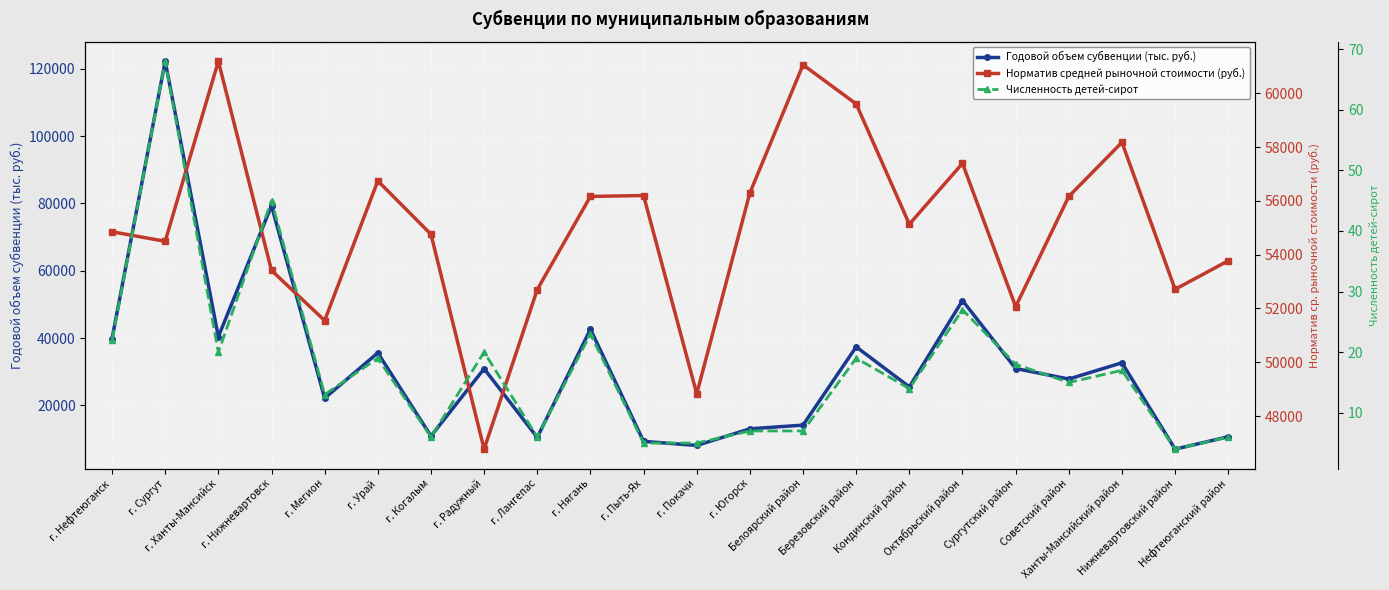

At how many categories does at least one series exceed 117622?

1